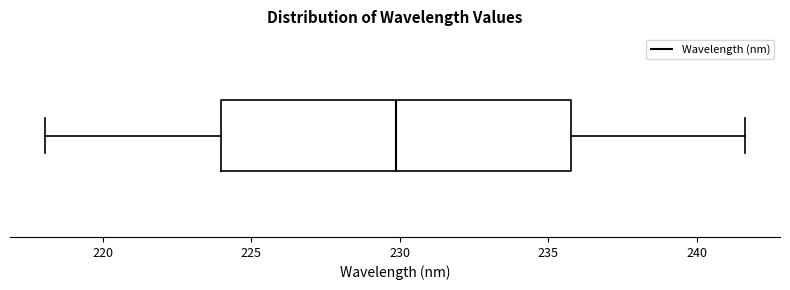

Read this box plot against the x-axis: the position of the median line, the range covered by the box, and the ends of both whiskers. The values are not printed on the chart, so give them approximately, as read against the axis.

median 230.0, box 224.0 to 236.0, whiskers 218.0 to 241.5